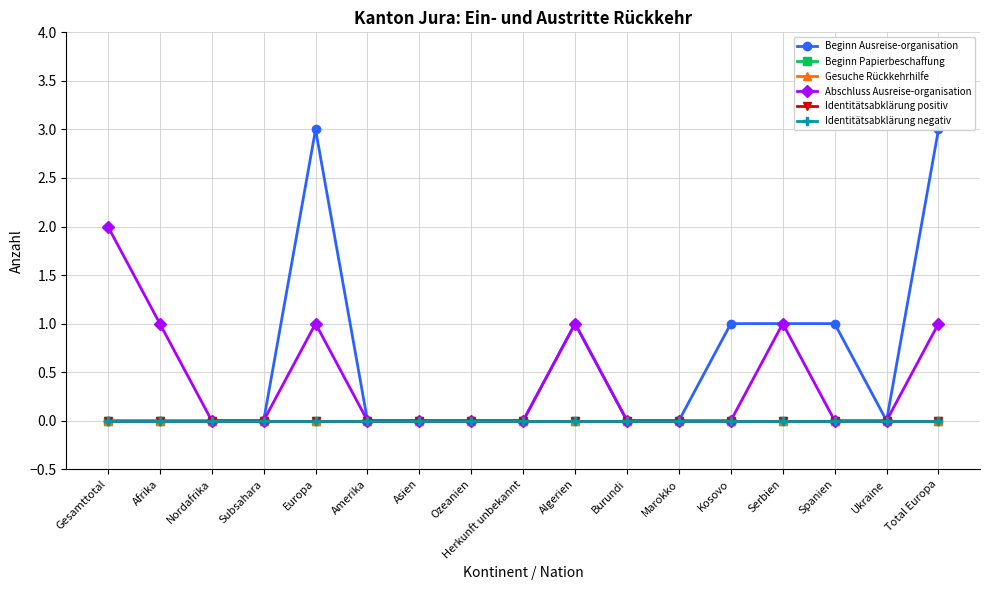

What position from the left is Afrika?

2